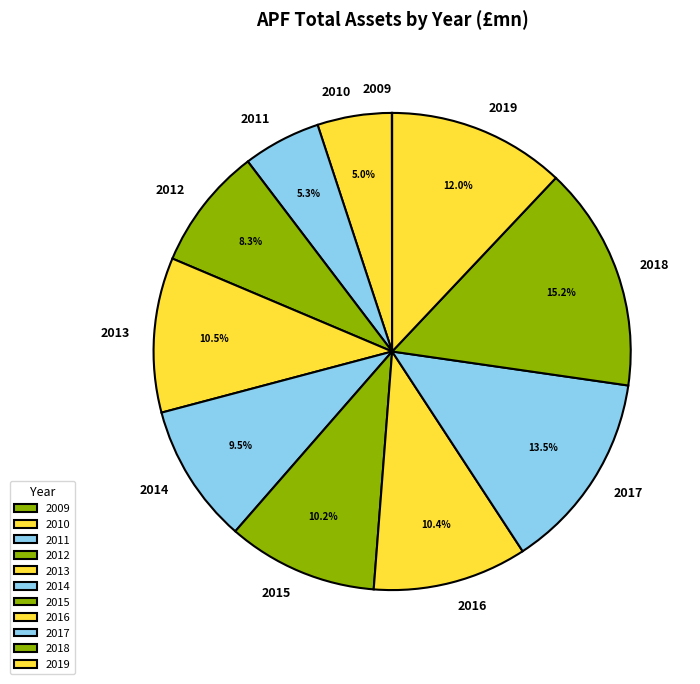

What percentage is NOT represented by 2012?

91.7%